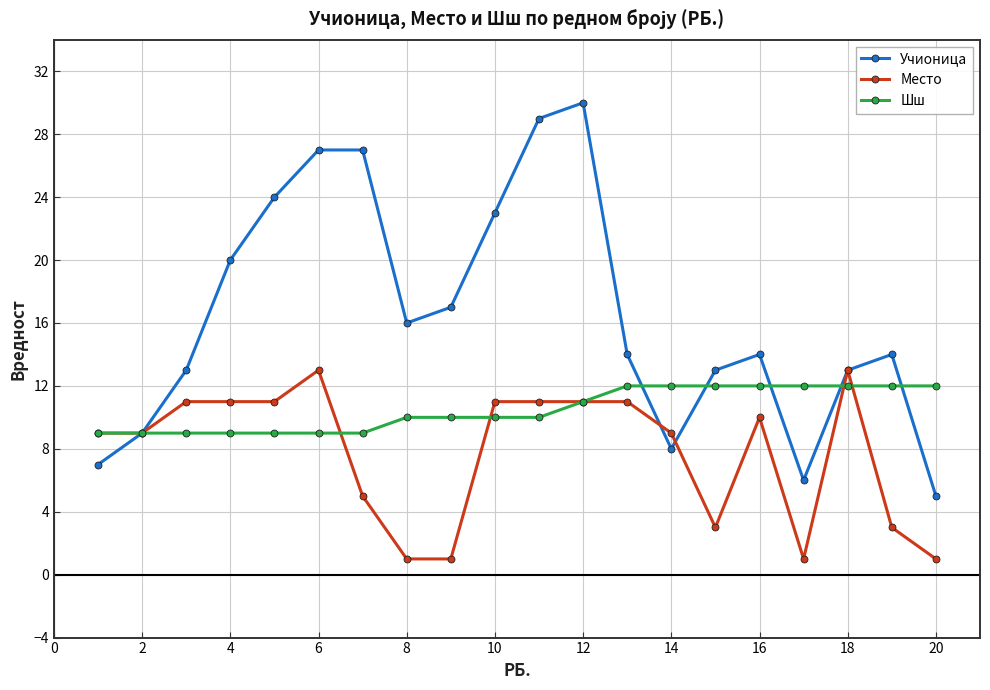

Which series has the widest spread of values?

Учионица